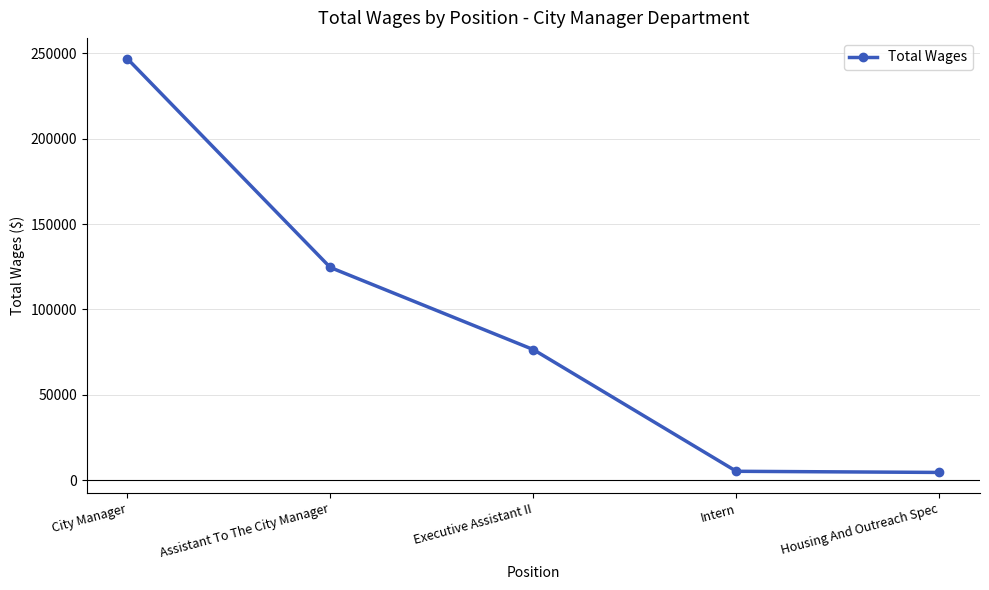

What is the change in value from City Manager to Housing And Outreach Spec?

-242173